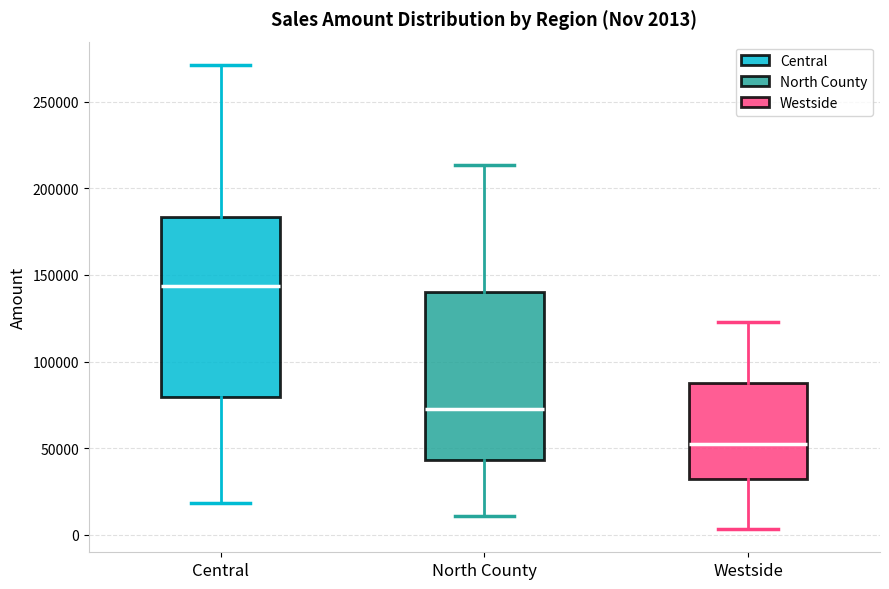

Which box has the lowest median line?

Westside